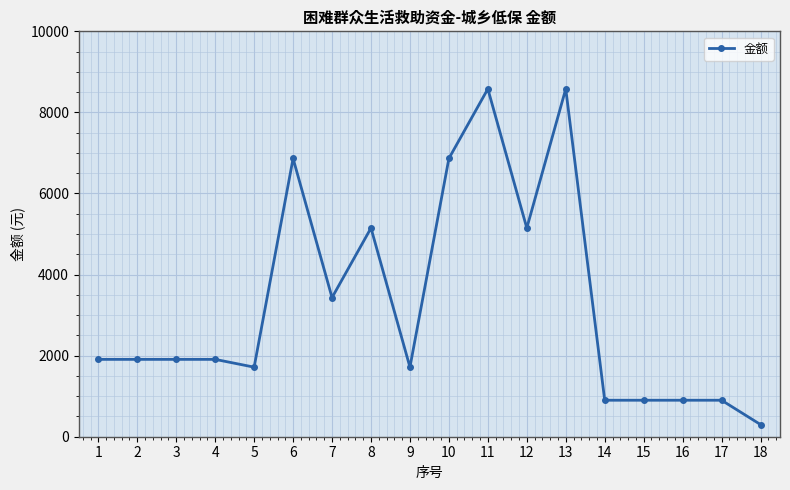

What is the greatest value displayed?

8580